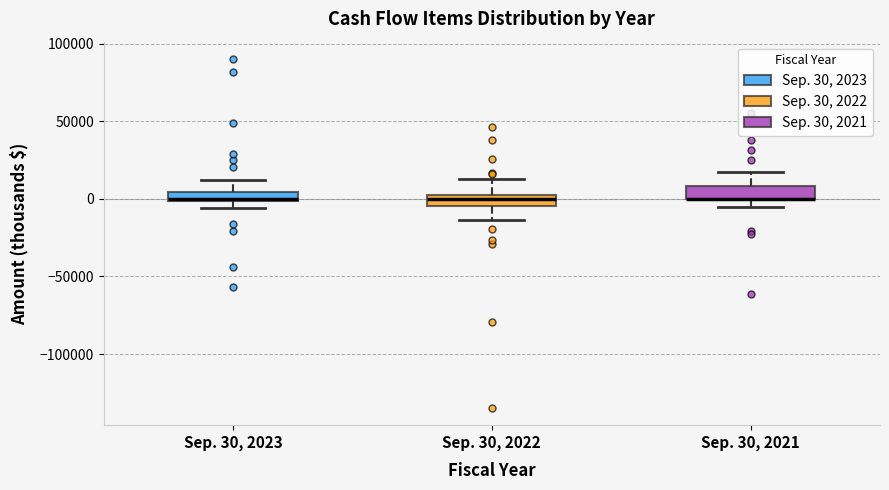

Where does the upper whisker of the box for Sep. 30, 2021 end on the y-axis? The values are not printed on the chart, so give them approximately, as read against the axis.

15000